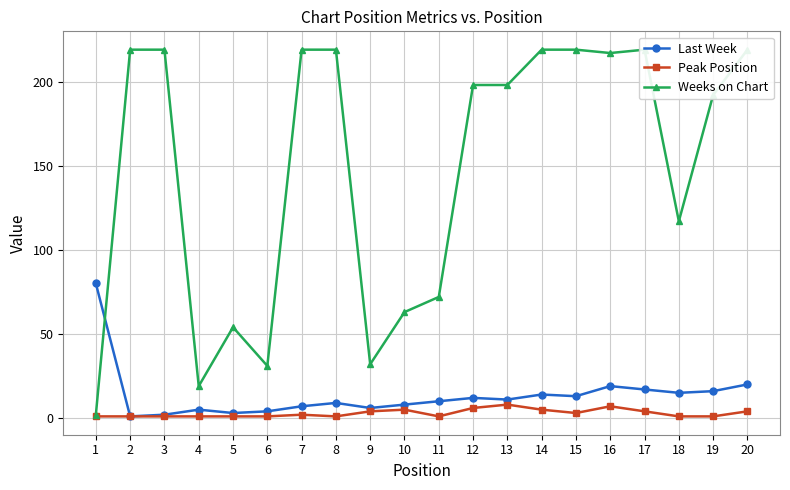

True or false: Last Week and Peak Position cross at least once.

False